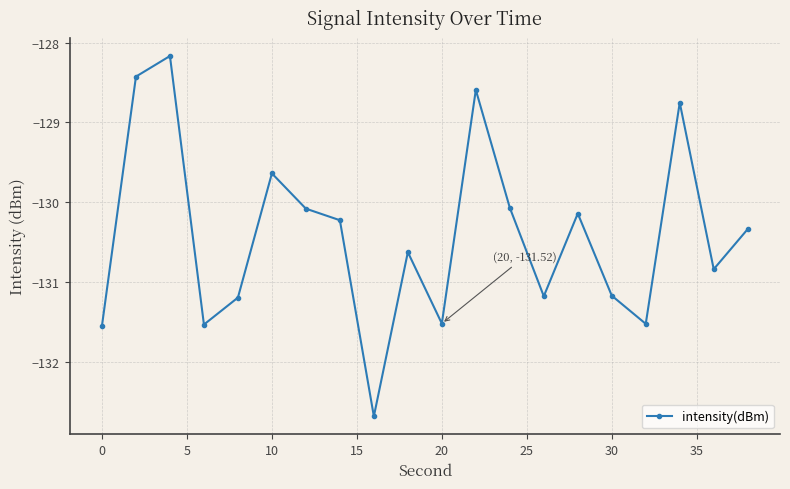

How many lines are shown in the chart?

1